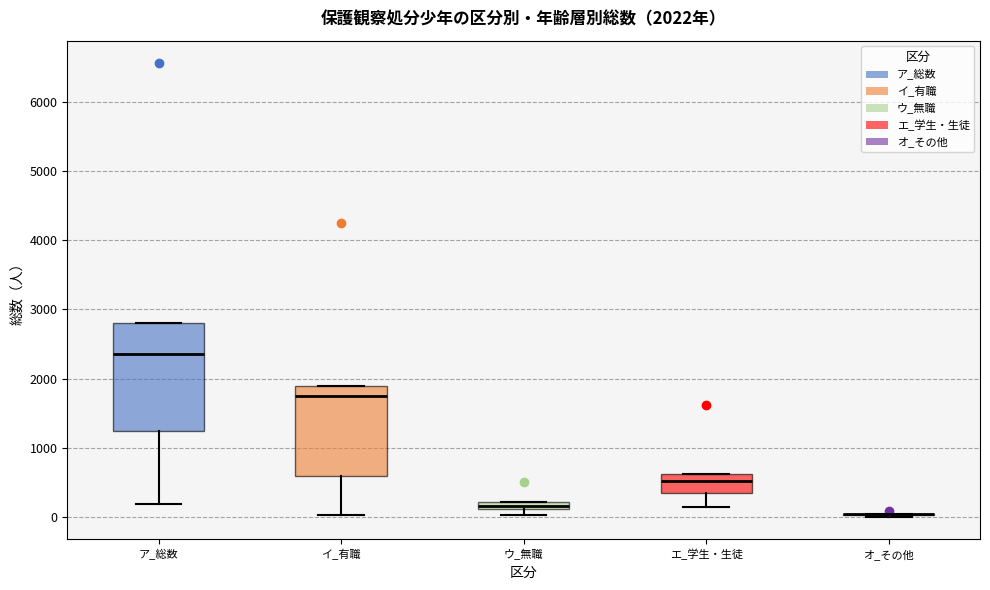

Comparing the boxes themselves (not the whiskers), which one is the tallest?

ア_総数